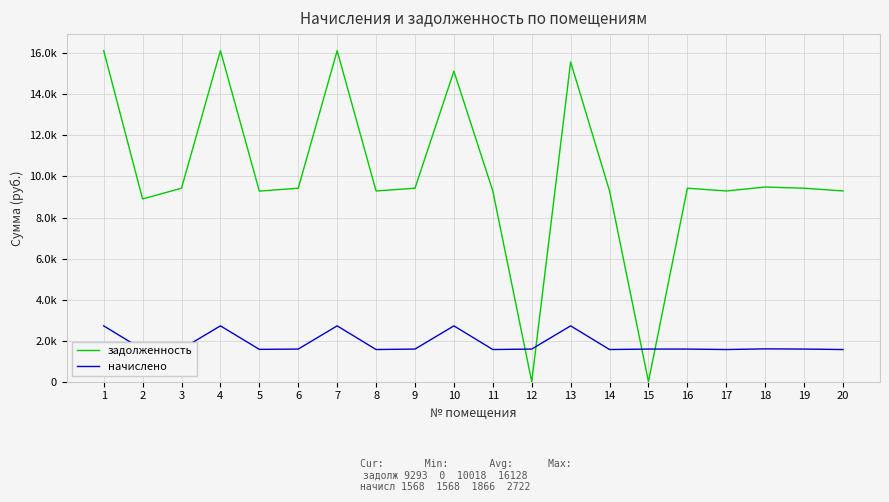

How many lines are shown in the chart?

2